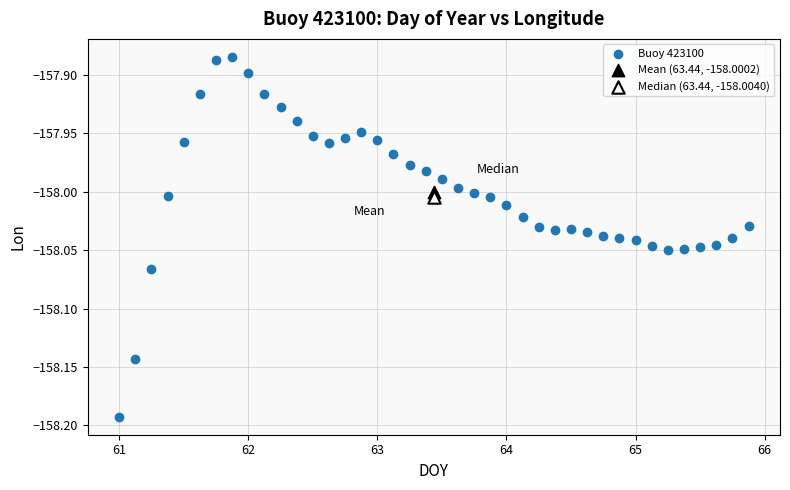

What are all the series names shown in the legend?

Buoy 423100, Mean (63.44, -158.0002), Median (63.44, -158.0040)